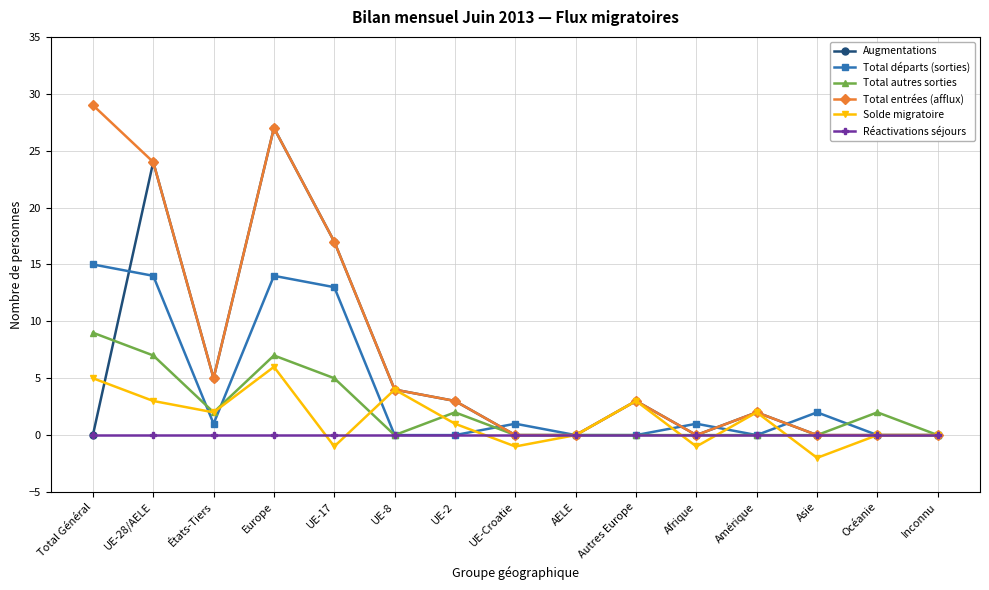

List the series in order of their peak value, lowest first.

Réactivations séjours, Solde migratoire, Total autres sorties, Total départs (sorties), Augmentations, Total entrées (afflux)